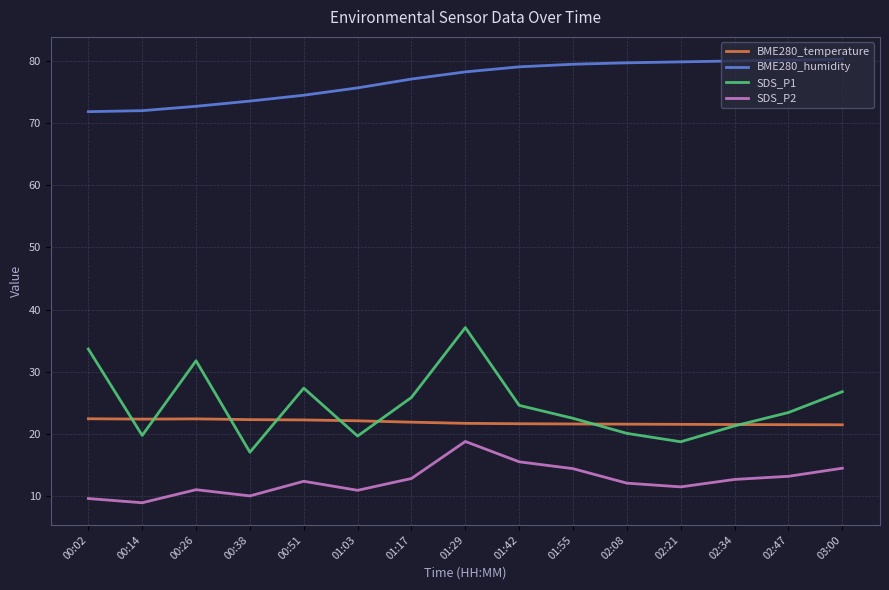

What is the lowest value of the BME280_humidity series?

71.8